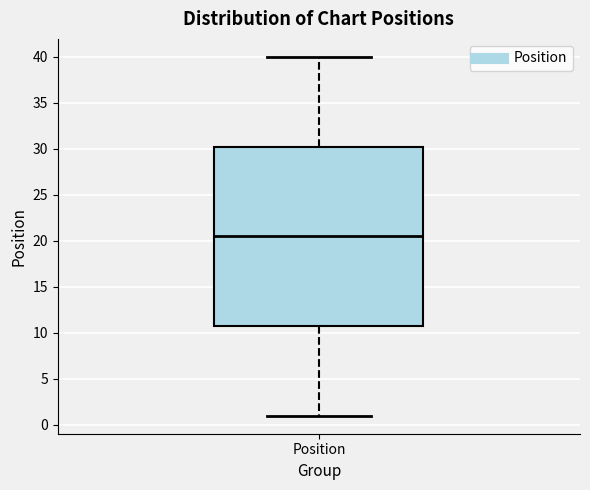

Read this box plot against the y-axis: the position of the median line, the range covered by the box, and the ends of both whiskers. The values are not printed on the chart, so give them approximately, as read against the axis.

median 20.5, box 11.0 to 30.5, whiskers 1.0 to 40.0